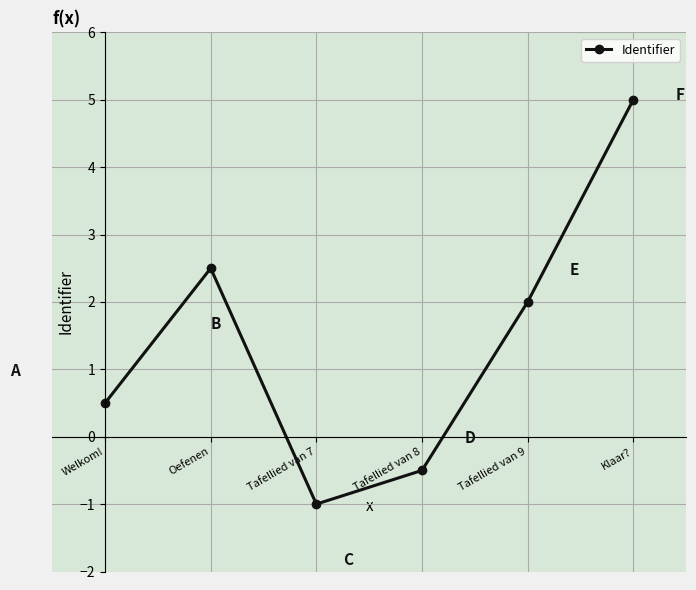

Reading left to right, extract all data points from this chart.

0.5	2.5	-1.0	-0.5	2.0	5.0